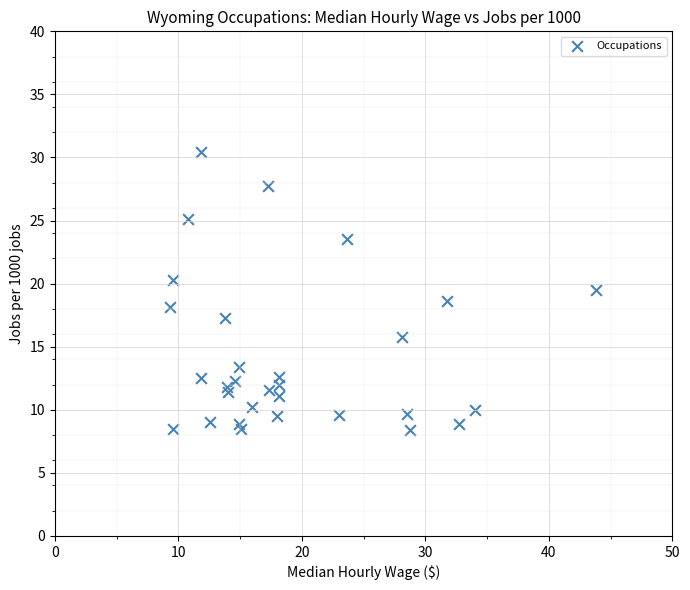

What is the range of X values (max minus min)?

34.5